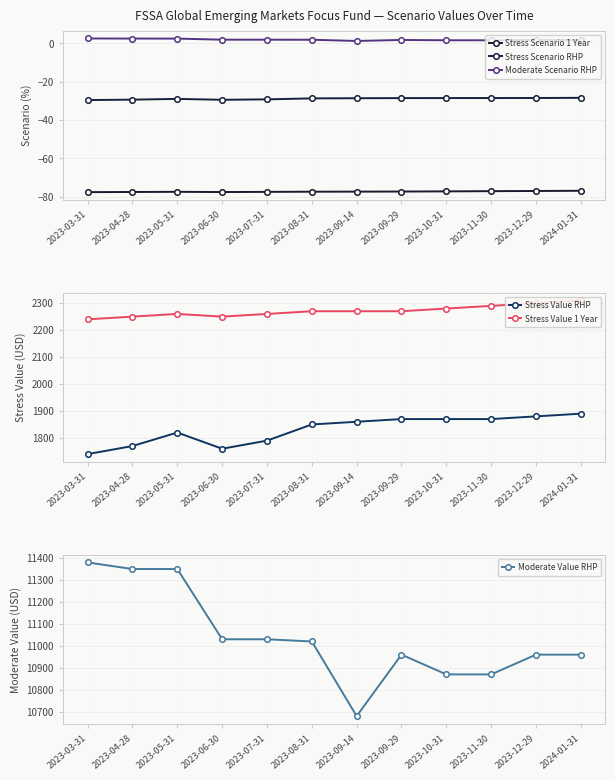

Reading left to right, list all the values displayed in this chart.

Stress Scenario 1 Year: -77.6	-77.5	-77.4	-77.5	-77.4	-77.3	-77.3	-77.3	-77.2	-77.1	-77.0	-76.9
Stress Scenario RHP: -29.5	-29.3	-28.9	-29.4	-29.1	-28.6	-28.6	-28.5	-28.5	-28.5	-28.4	-28.4
Moderate Scenario RHP: 2.6	2.6	2.6	2.0	2.0	2.0	1.3	1.9	1.7	1.7	1.9	1.9
Stress Value RHP: 1740.0	1770.0	1820.0	1760.0	1790.0	1850.0	1860.0	1870.0	1870.0	1870.0	1880.0	1890.0
Stress Value 1 Year: 2240.0	2250.0	2260.0	2250.0	2260.0	2270.0	2270.0	2270.0	2280.0	2290.0	2300.0	2310.0
Moderate Value RHP: 11380.0	11350.0	11350.0	11030.0	11030.0	11020.0	10680.0	10960.0	10870.0	10870.0	10960.0	10960.0